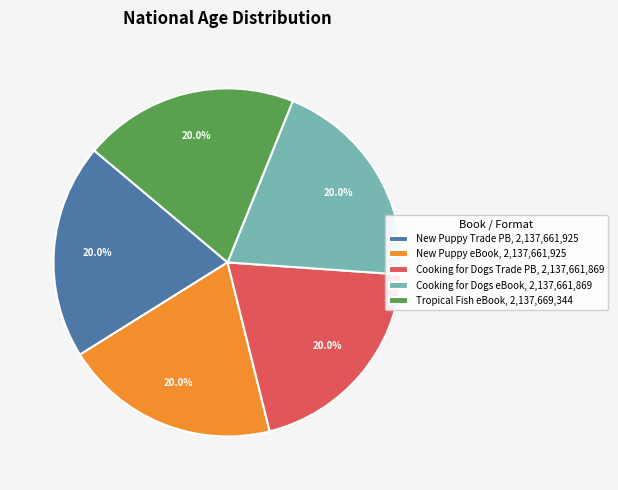

What is the ratio of the value at Tropical Fish eBook, 2,137,669,344 to the value at Cooking for Dogs Trade PB, 2,137,661,869?

1.0